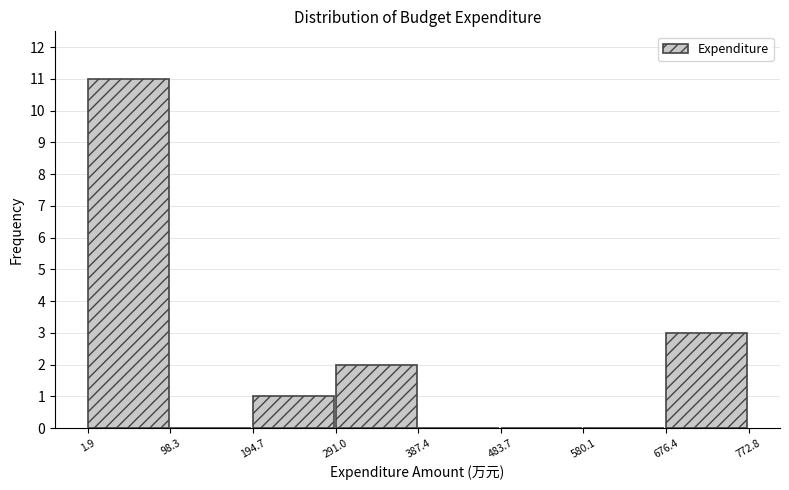

How tall is the bar that spans 676.4 to 772.8 on the x-axis? The values are not printed on the chart, so give them approximately, as read against the axis.

3